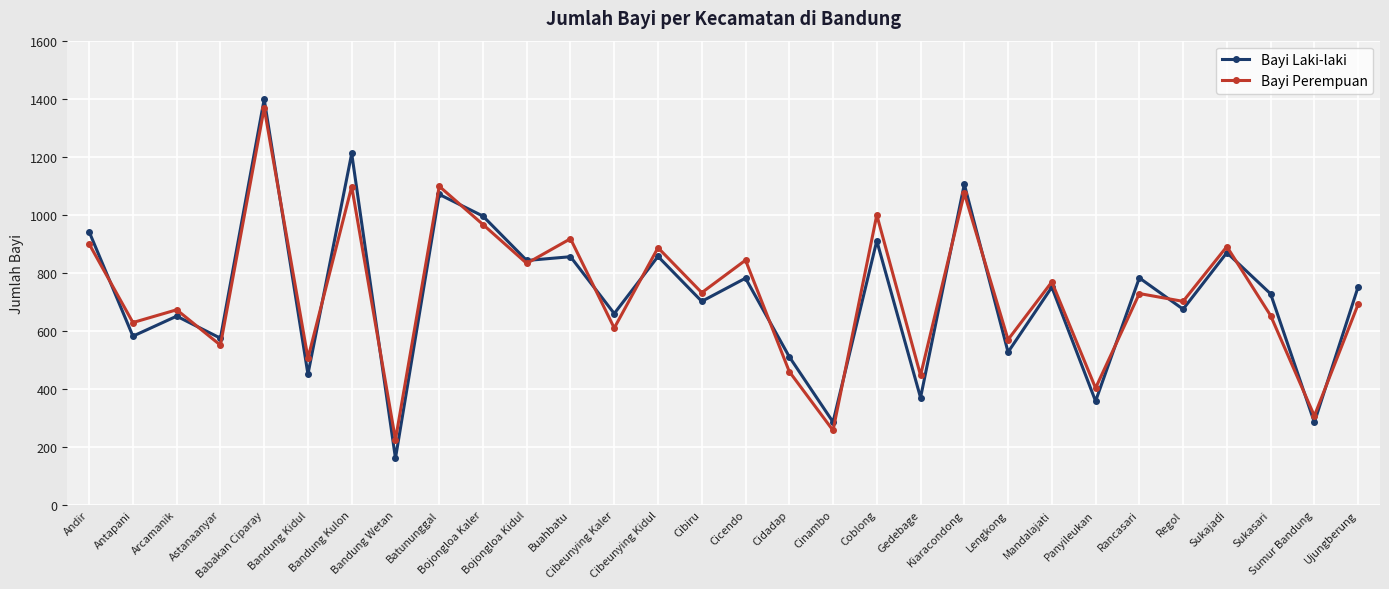

At which label does Bayi Perempuan first exceed 728?

Andir